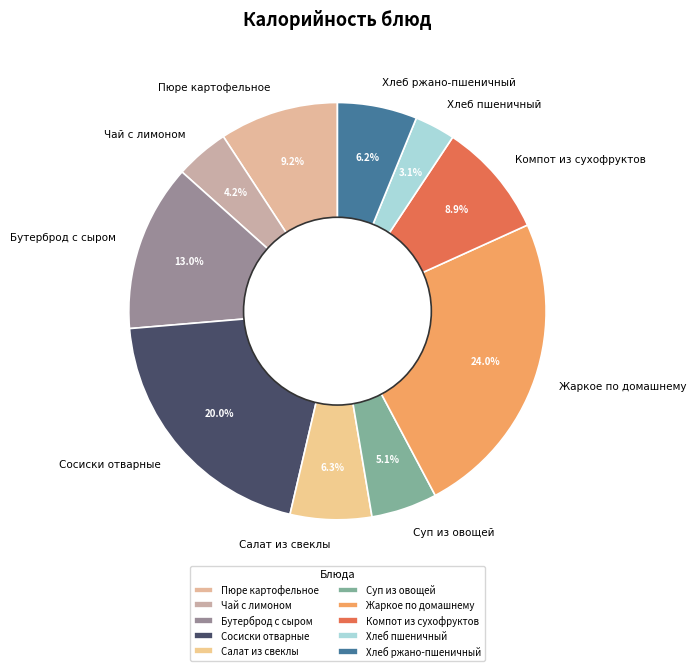

Is Сосиски отварные the majority of the pie?

No